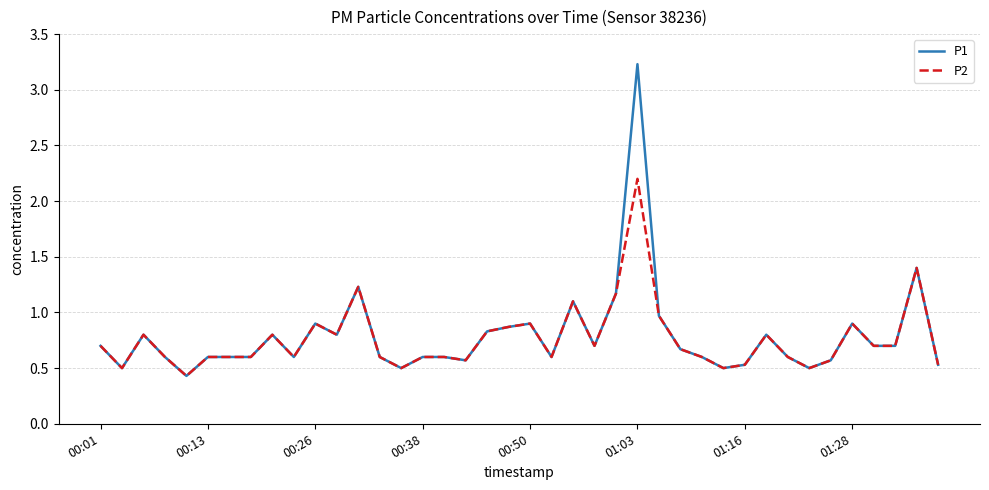

List the series in order of their peak value, highest first.

P1, P2